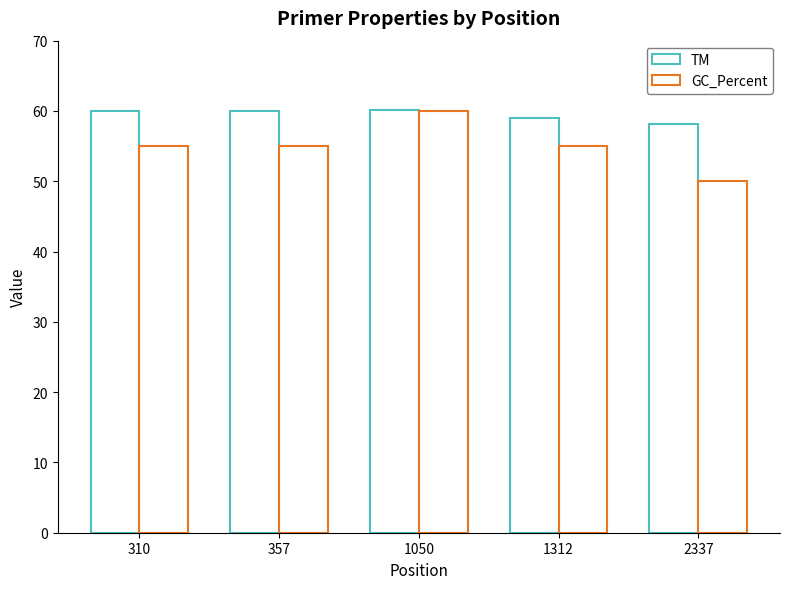

What is the total value across all series at 357?

115.0